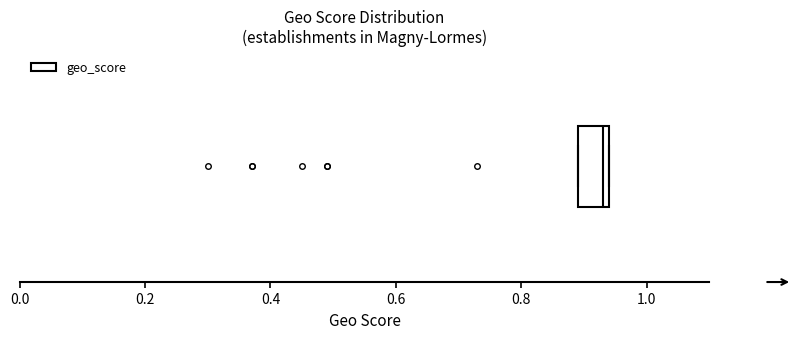

Transcribe this box plot: give where the median line is, the range the box spans, and where the two whiskers end, as read against the x-axis. The values are not printed on the chart, so give them approximately, as read against the axis.

median 0.94 (just left of the box's right edge), box 0.90 to 0.94, whiskers 0.90 to 0.94